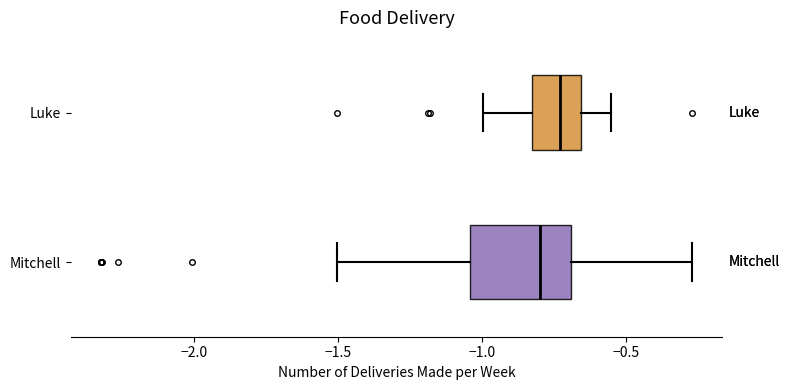

Which box has the furthest to the right median line?

Luke